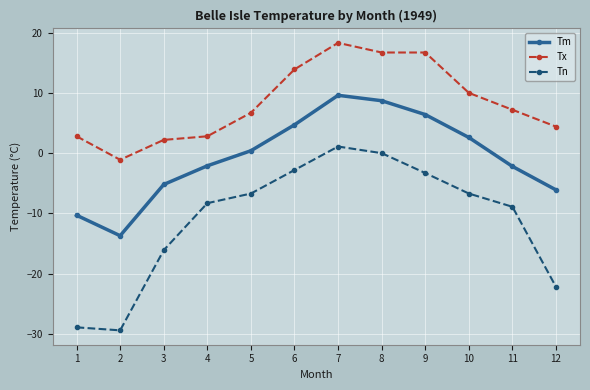

True or false: Tm has a value of -5.2 at 3.

True